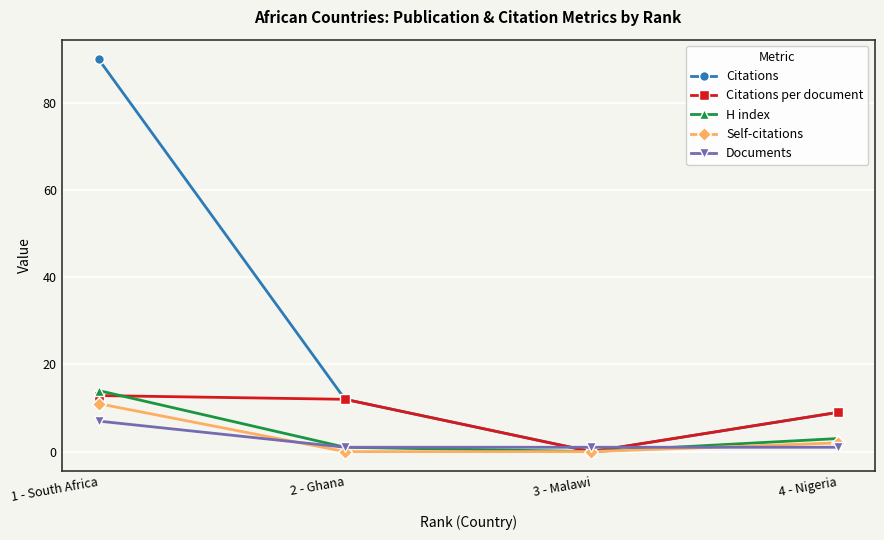

How many series are shown in this chart?

5